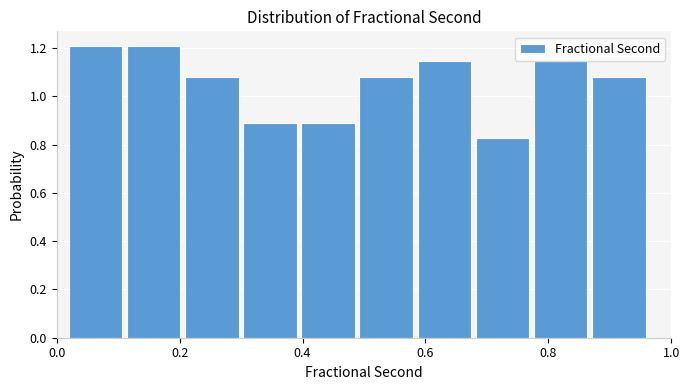

Reading left to right, transcribe this chart: for each bar, give the range it covers on the x-axis and its height. Neither the bar edges nor the heights are printed on the chart, so give them approximately, as read against the axes.

0.02 to 0.12: 1.20
0.12 to 0.20: 1.20
0.20 to 0.30: 1.08
0.30 to 0.40: 0.90
0.40 to 0.48: 0.90
0.48 to 0.58: 1.08
0.58 to 0.68: 1.14
0.68 to 0.78: 0.82
0.78 to 0.86: 1.14
0.86 to 0.96: 1.08